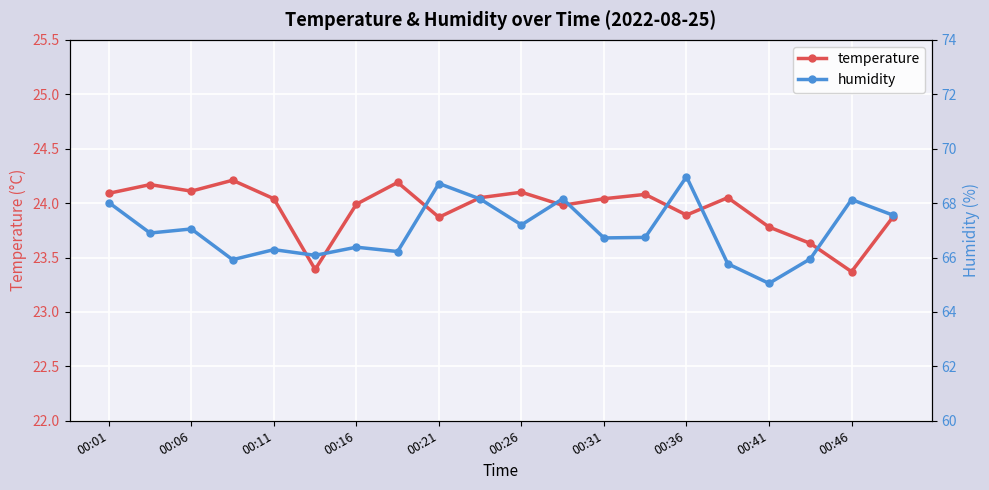

What is the maximum value for temperature?

24.2